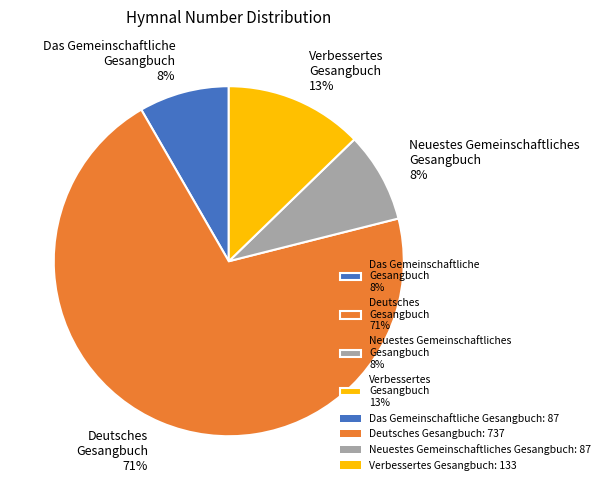

True or false: Neuestes Gemeinschaftliches Gesangbuch accounts for 1% of the total.

False